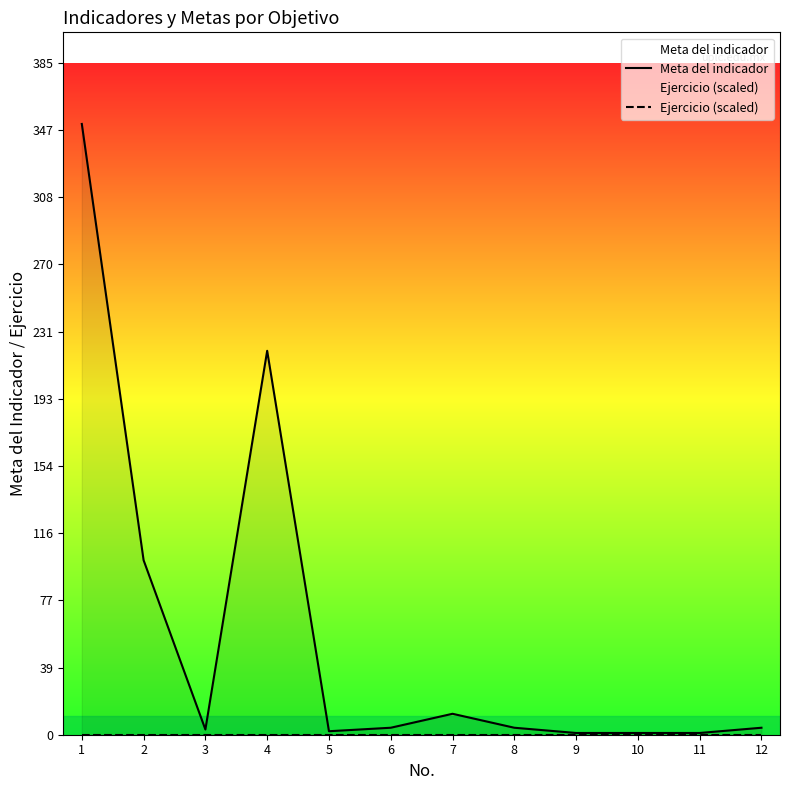

How many data points does each series have?

12